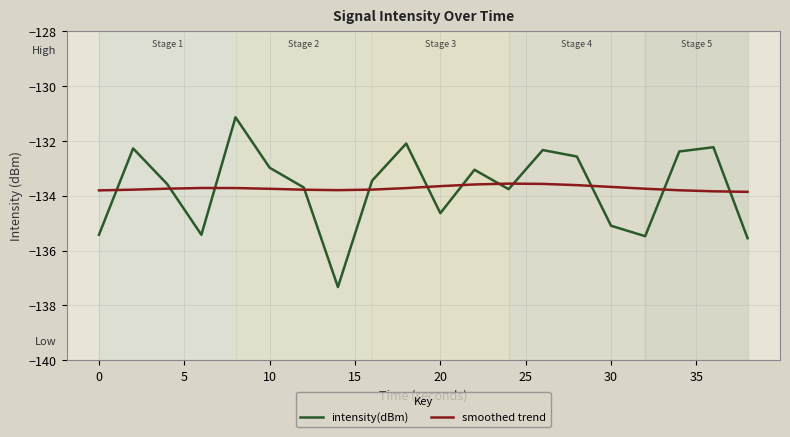

Is this an area chart (filled region under the line)?

No